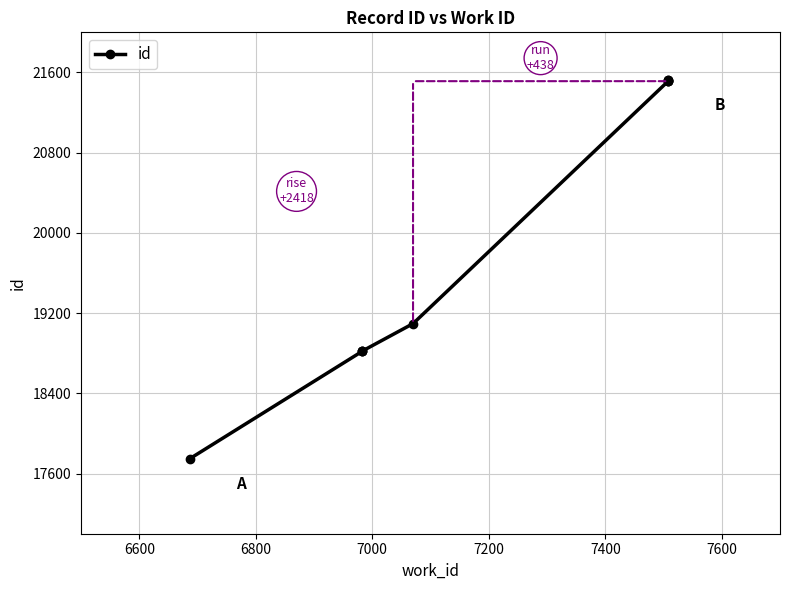

Is this an area chart (filled region under the line)?

No